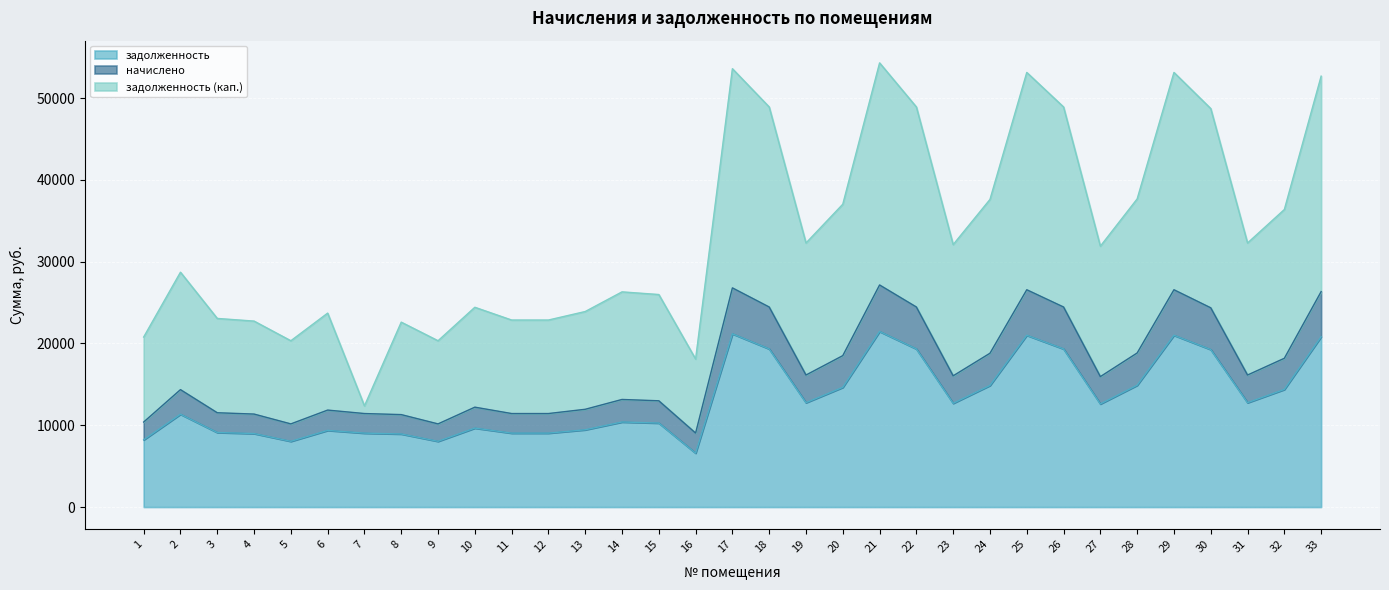

At 25, list the series in order from smallest to largest.

задолженность, начислено, задолженность (кап.)